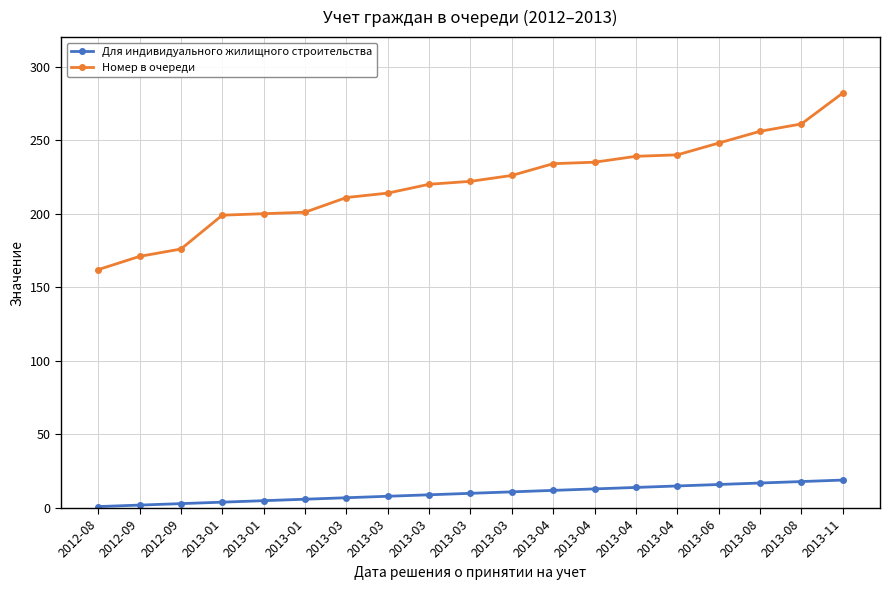

Does the chart have visible grid lines?

Yes